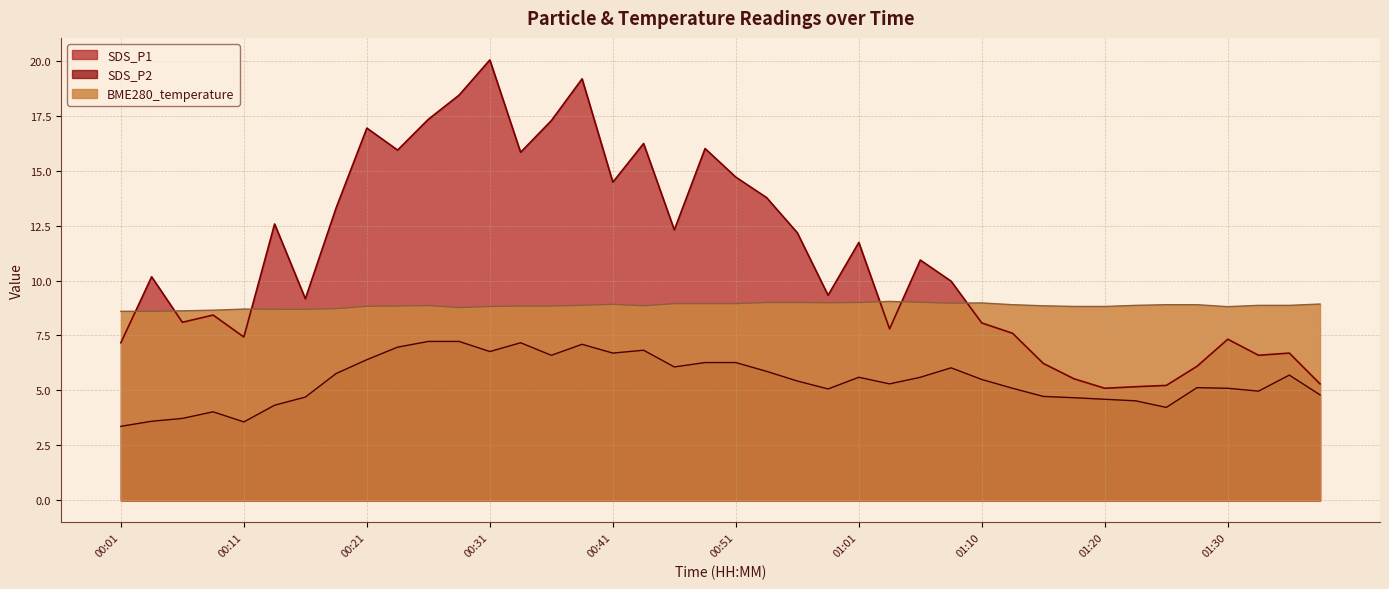

The value of BME280_temperature at 01:03 is 15.7. True or false?

False